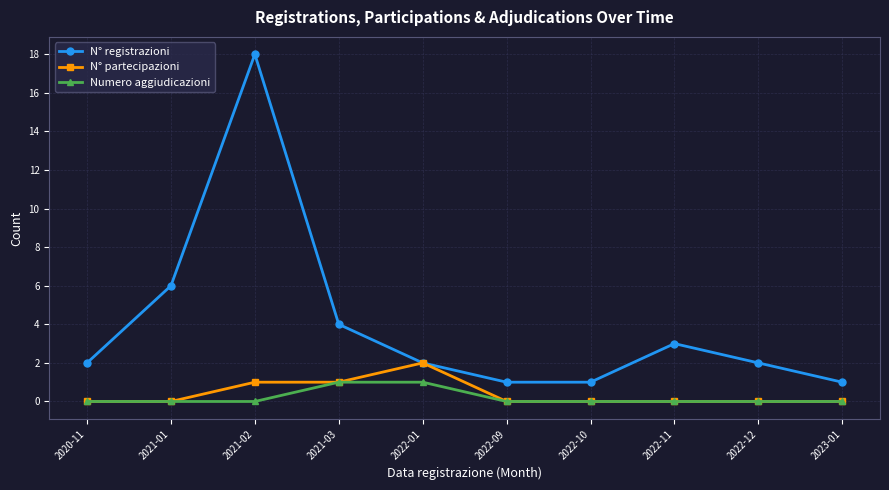

Reading left to right, extract all data points from this chart.

N° registrazioni: 2020-11=2	2021-01=6	2021-02=18	2021-03=4	2022-01=2	2022-09=1	2022-10=1	2022-11=3	2022-12=2	2023-01=1
N° partecipazioni: 2020-11=0	2021-01=0	2021-02=1	2021-03=1	2022-01=2	2022-09=0	2022-10=0	2022-11=0	2022-12=0	2023-01=0
Numero aggiudicazioni: 2020-11=0	2021-01=0	2021-02=0	2021-03=1	2022-01=1	2022-09=0	2022-10=0	2022-11=0	2022-12=0	2023-01=0